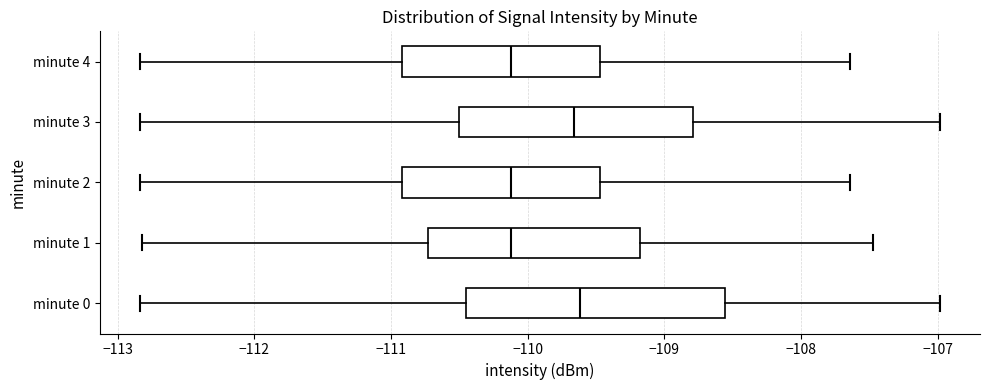

Comparing the boxes themselves (not the whiskers), which one is the widest?

minute 0